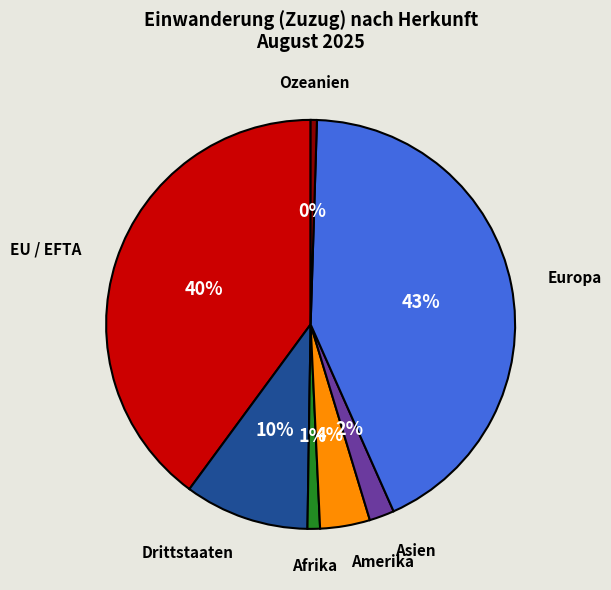

Does any single category account for the majority?

No